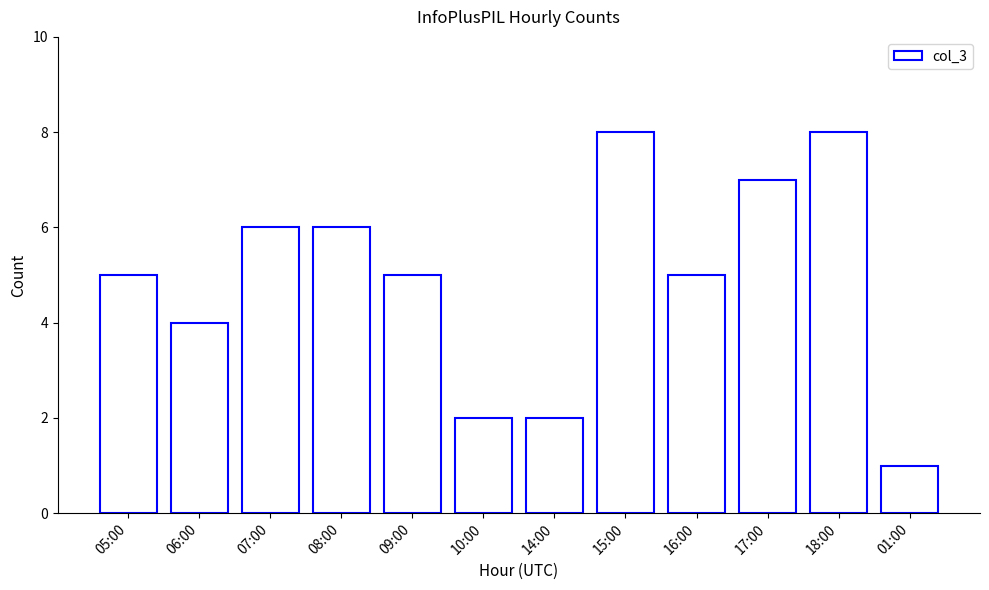

How many values are between 4 and 7?

7